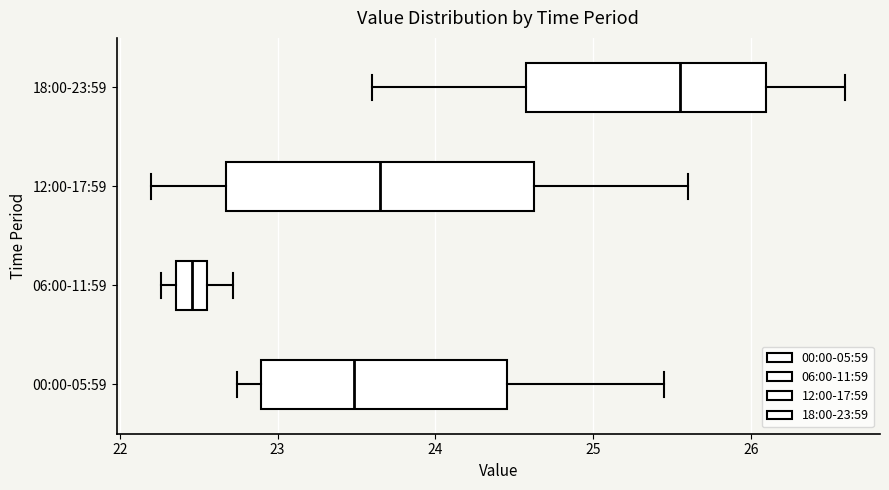

Which box is the widest, from its left edge to its right edge?

12:00-17:59